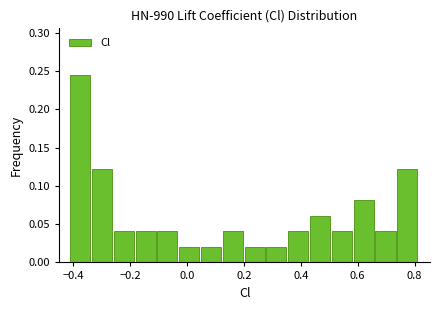

Around what value on the x-axis is the tallest bar? Give the approximate position of its centre, as read against the axis.

-0.38